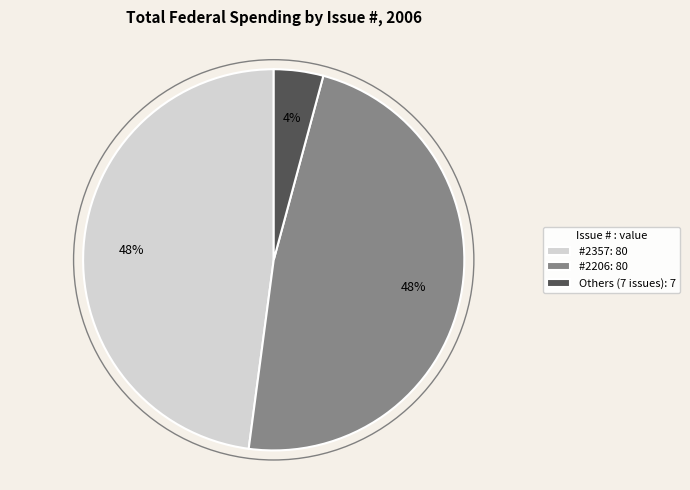

Which category has the smallest portion of the pie?

Others (7 issues): 7